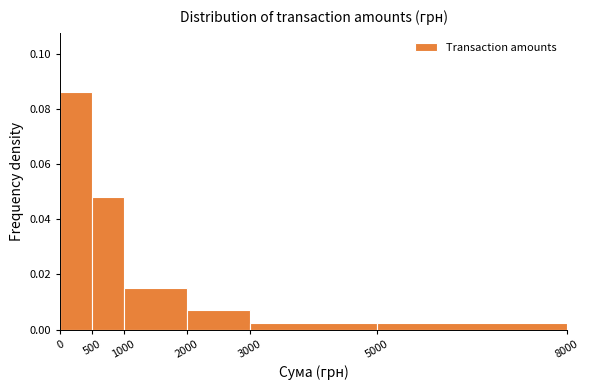

Reading left to right, transcribe this chart: for each bar, give the range it covers on the x-axis and its height. The values are not printed on the chart, so give them approximately, as read against the axis.

0 to 500: 0.086
500 to 1000: 0.048
1000 to 2000: 0.016
2000 to 3000: 0.008
3000 to 5000: 0.002
5000 to 8000: 0.002